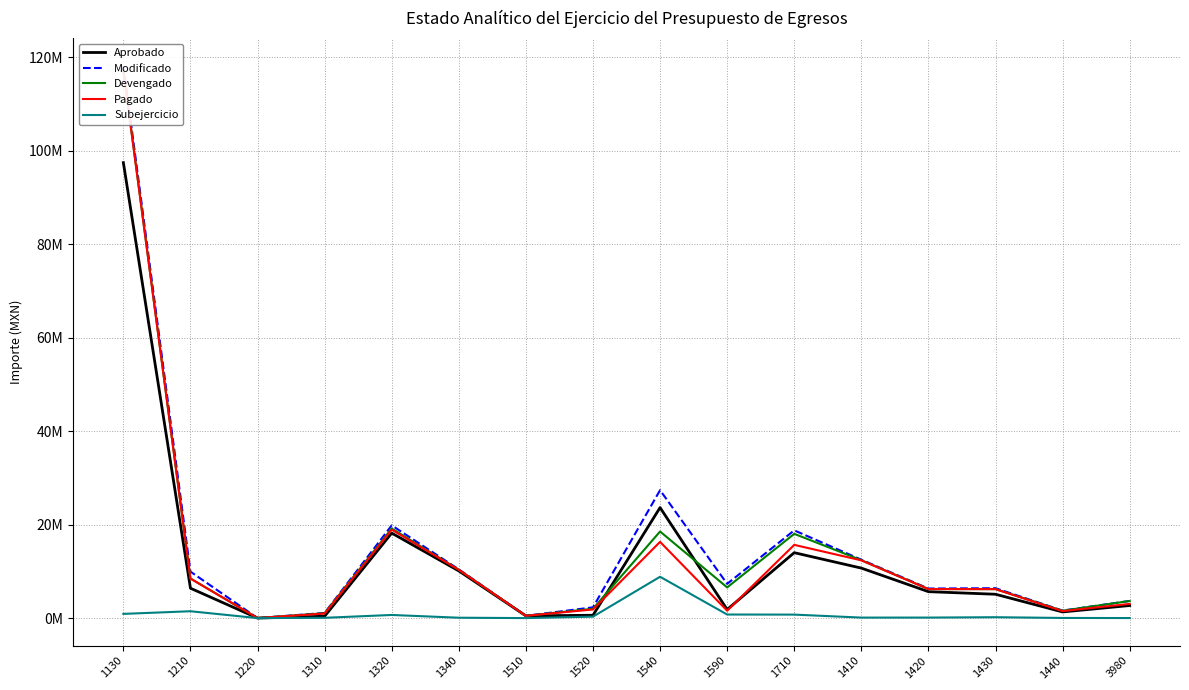

What is the difference between the Subejercicio values at 1310 and 1520?

245081.9